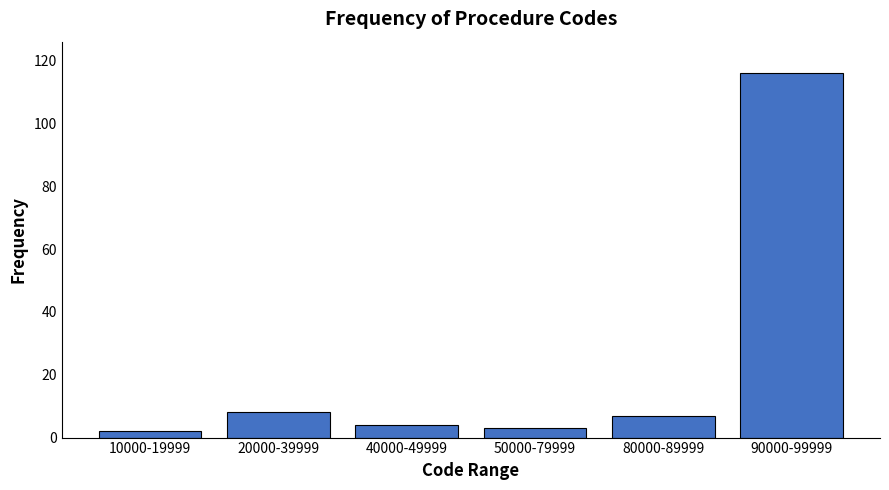

Reading left to right, list all the values displayed in this chart.

2	8	4	3	7	116